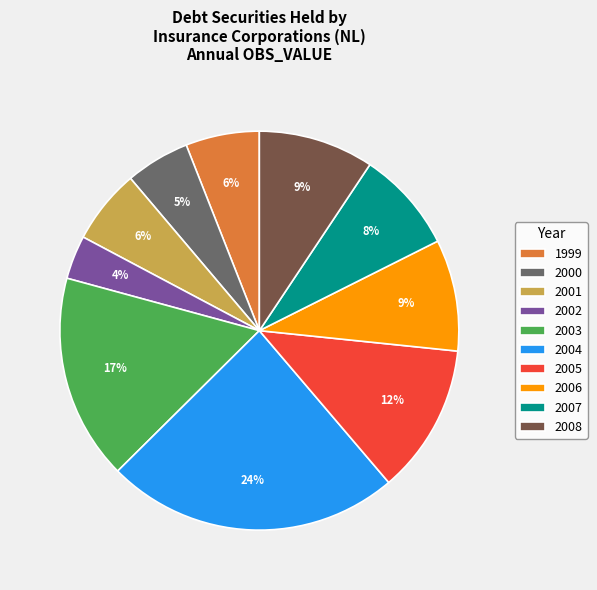

Do 2008 and 2004 together represent more than half of the pie?

No